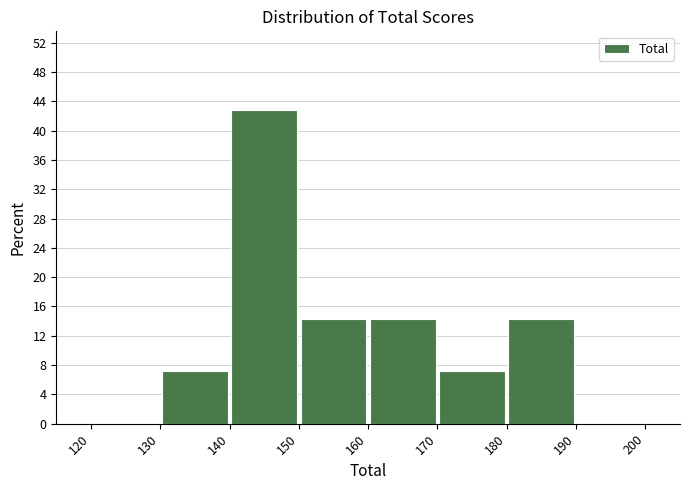

How tall is the bar that spans 130 to 140 on the x-axis? The values are not printed on the chart, so give them approximately, as read against the axis.

7.0